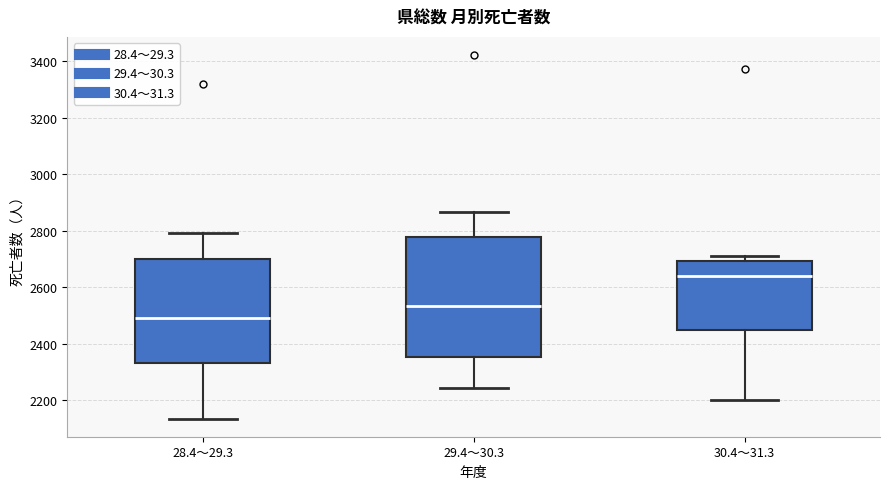

Which box has the lowest median line?

28.4～29.3